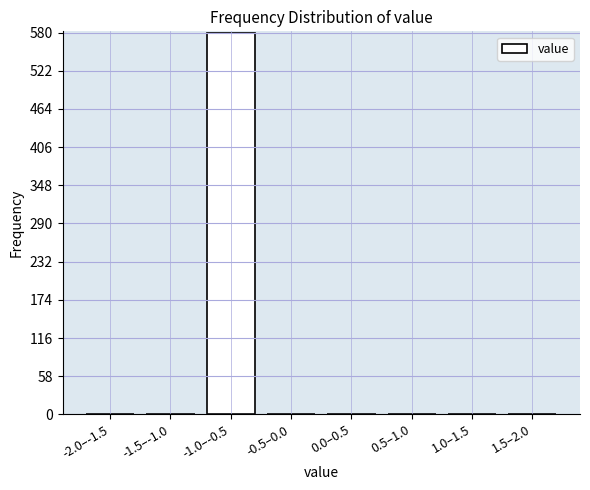

Reading left to right, list all the values displayed in this chart.

-2.0–-1.5=0	-1.5–-1.0=0	-1.0–-0.5=580	-0.5–0.0=0	0.0–0.5=0	0.5–1.0=0	1.0–1.5=0	1.5–2.0=0